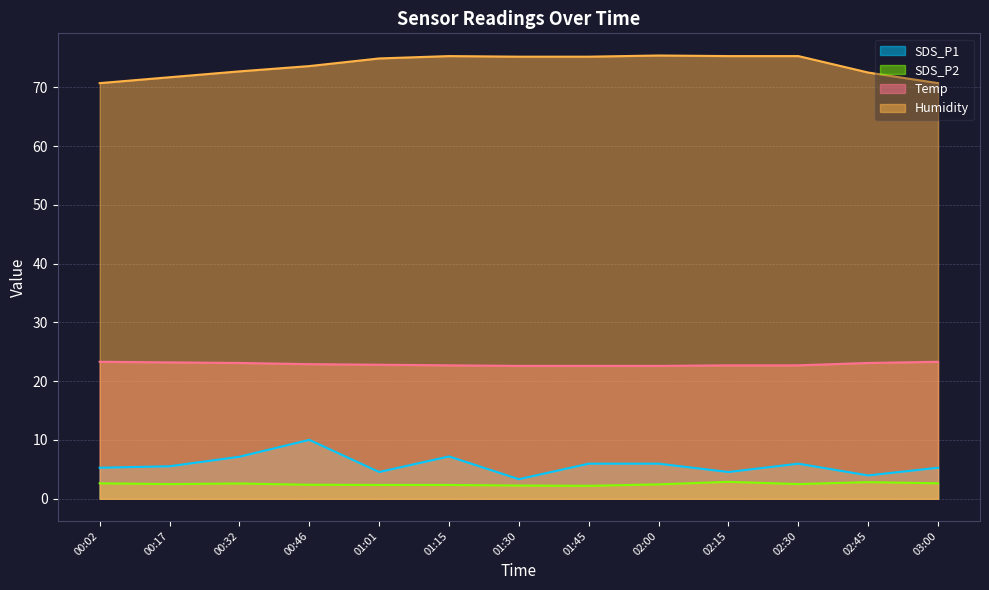

What is the minimum value shown in the chart?

2.2